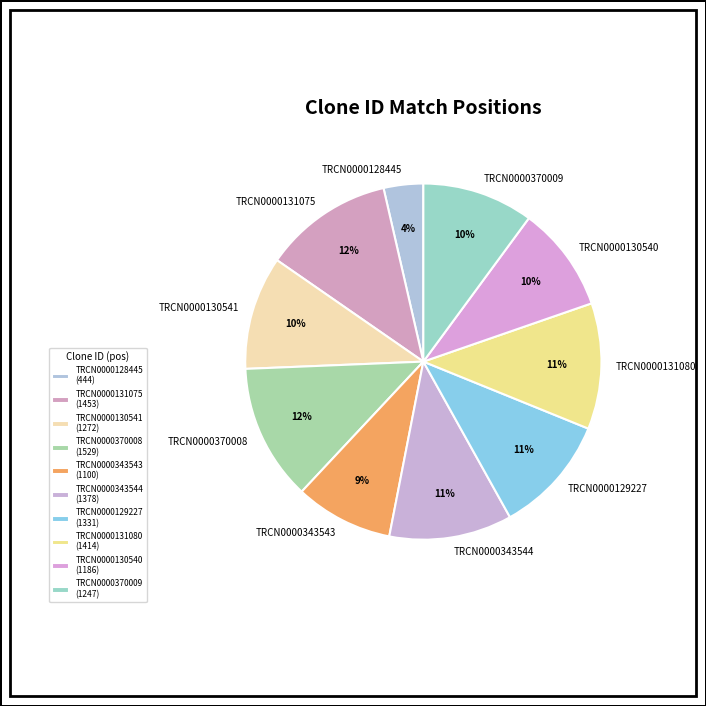

Does any single category account for the majority?

No